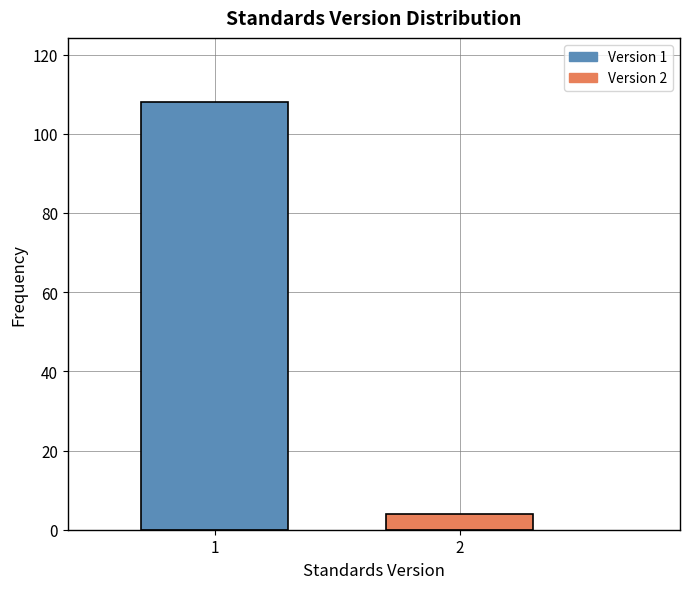

Reading left to right, what are all the values shown in this chart?

108	4